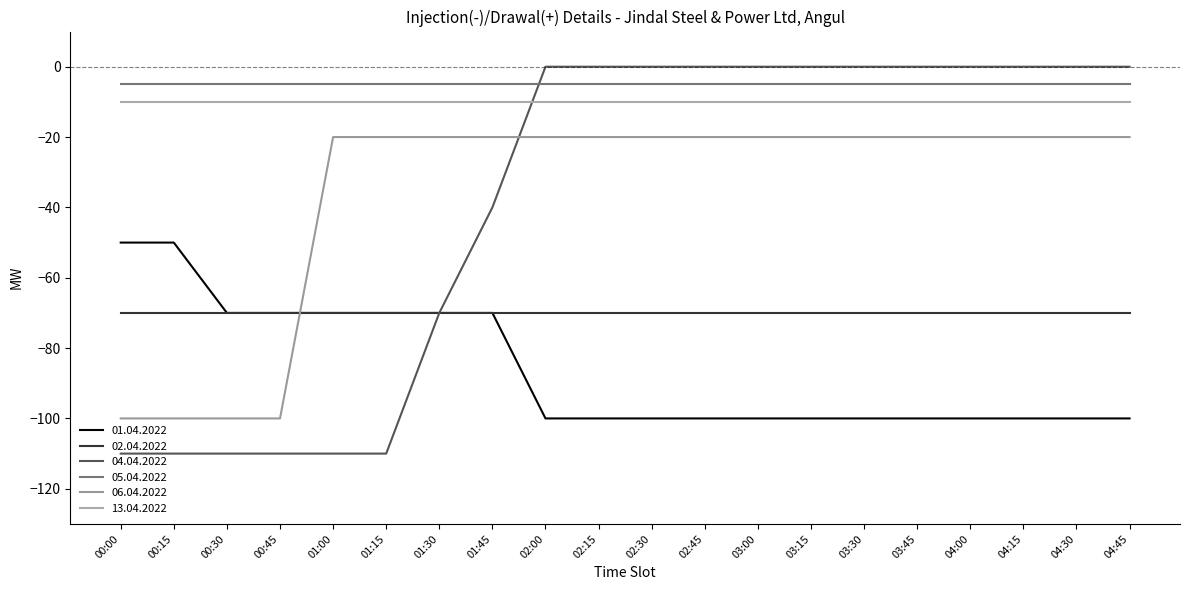

At which label is 06.04.2022 closest to -60?

00:00